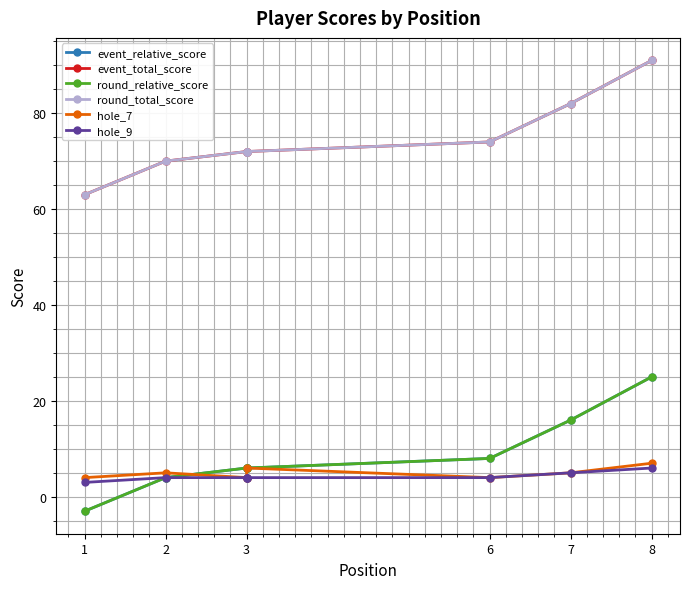

Between 7 and 8, which is larger?

8